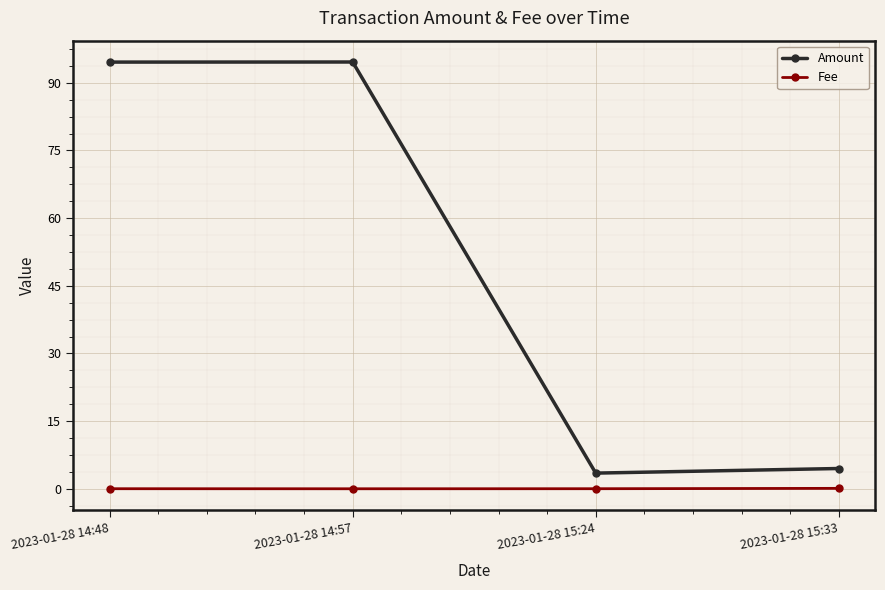

Which series has the largest total across all categories?

Amount